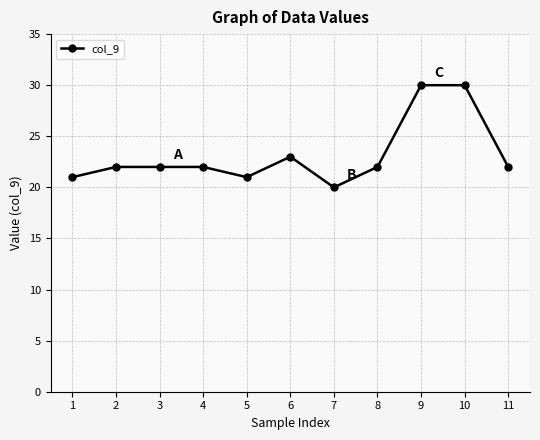

What is the approximate value at 7, to the nearest 5?

20